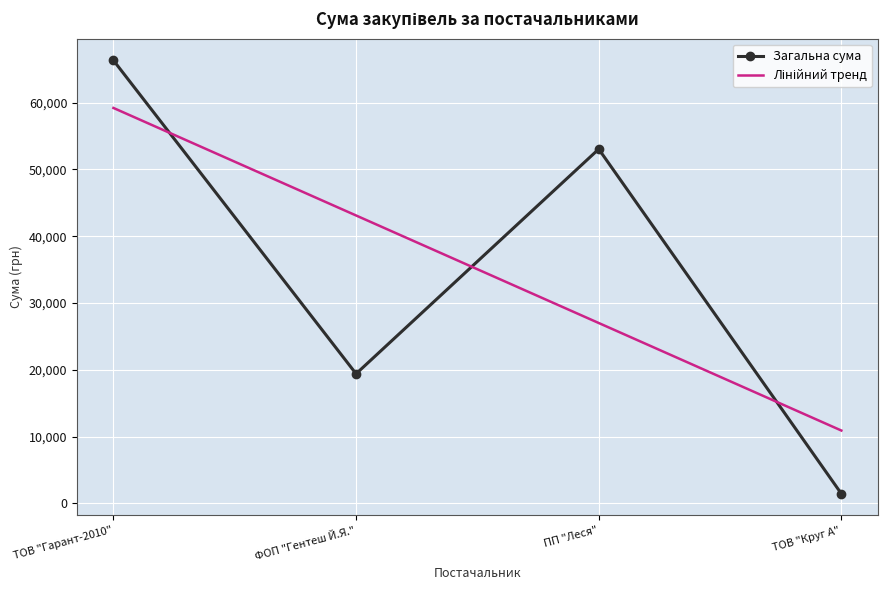

Which series has the widest spread of values?

Загальна сума